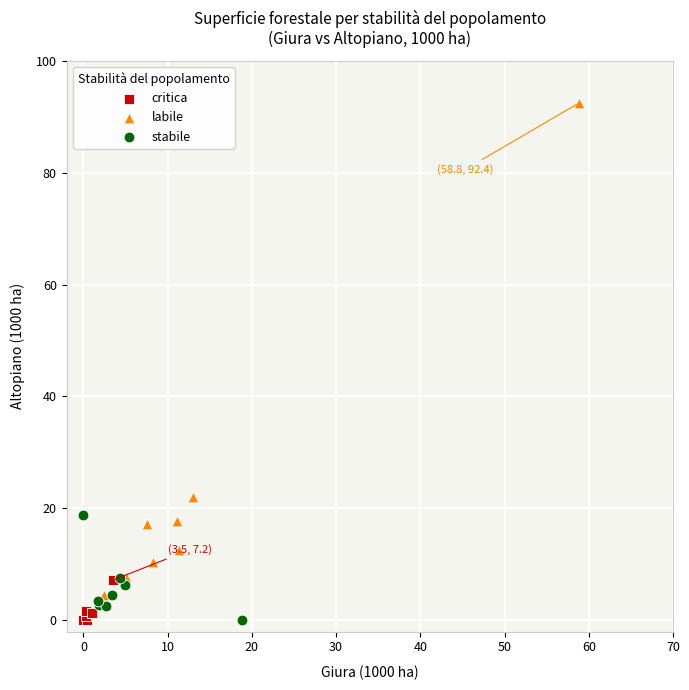

Which series has the largest Y range (max minus min)?

labile